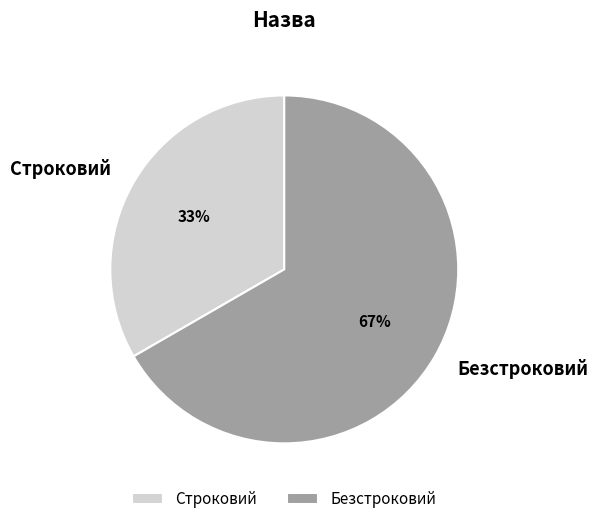

To the nearest percent, what percentage of the pie is Безстроковий?

67%